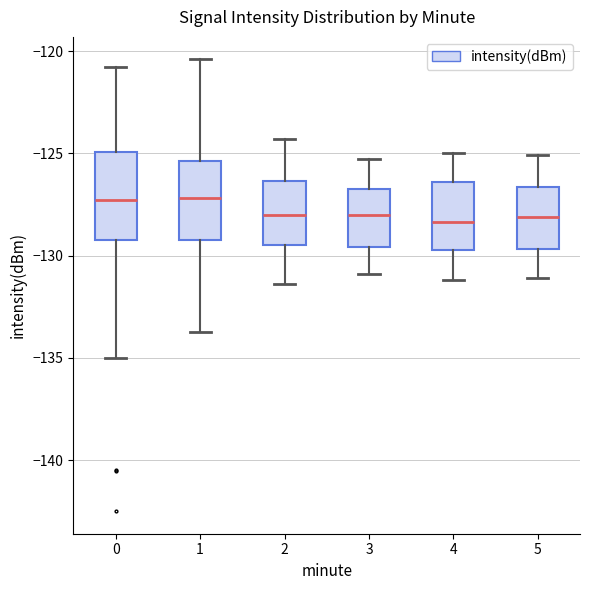

Where is the upper edge of the box at x = 3 on the y-axis? The values are not printed on the chart, so give them approximately, as read against the axis.

-126.5